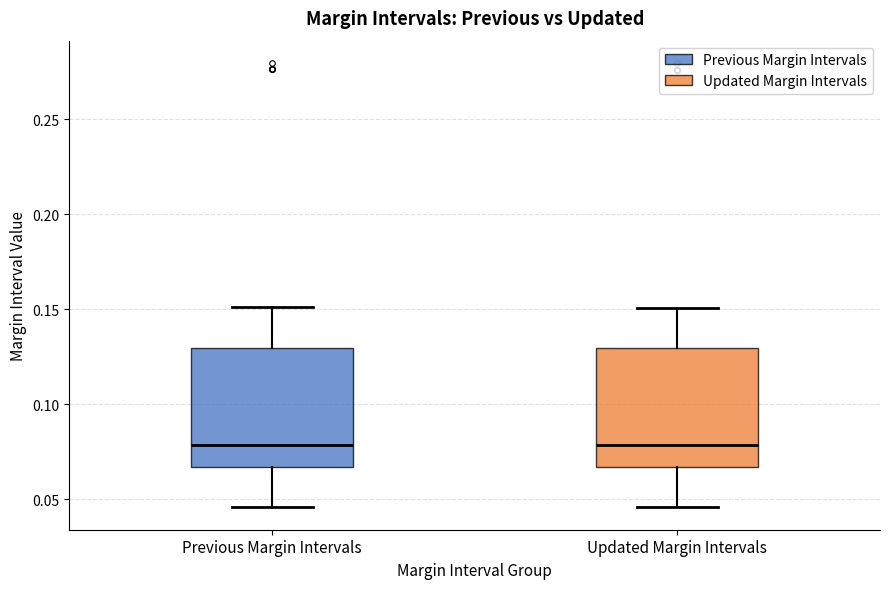

Reading left to right, read every box against the y-axis: the position of its median line, the range the box covers, and the ends of its whiskers. The values are not printed on the chart, so give them approximately, as read against the axis.

Previous Margin Intervals: median 0.080, box 0.065 to 0.130, whiskers 0.045 to 0.150
Updated Margin Intervals: median 0.080, box 0.065 to 0.130, whiskers 0.045 to 0.150